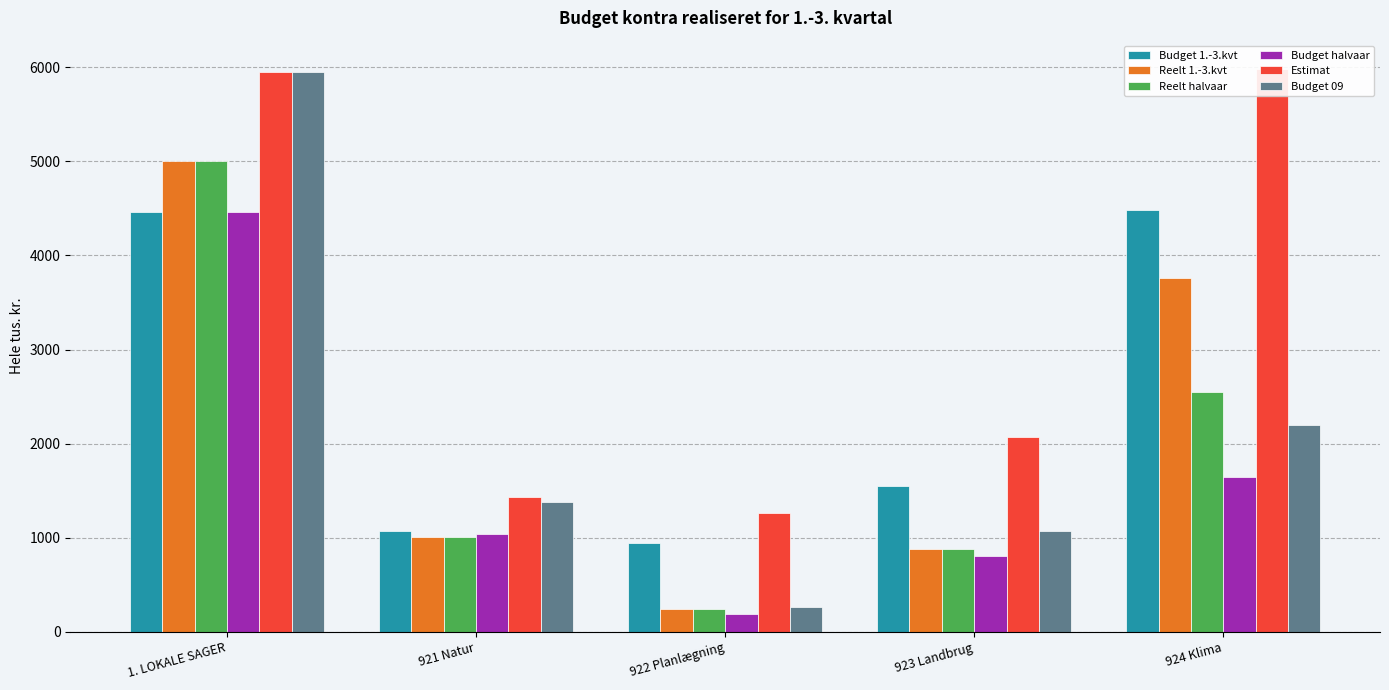

Which series has the largest range (max minus min)?

Budget 09